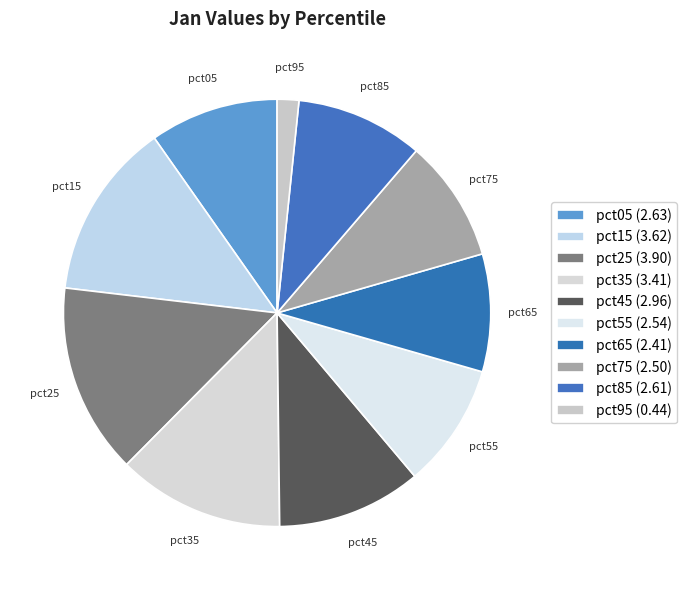

Which has a higher value, pct25 or pct95?

pct25